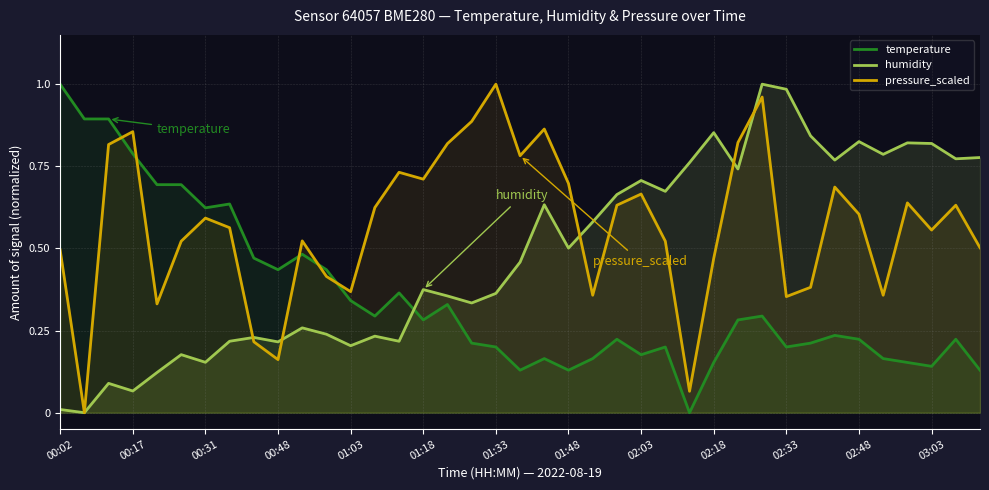

Is it true that temperature equals 0.5 at 00:02?

False